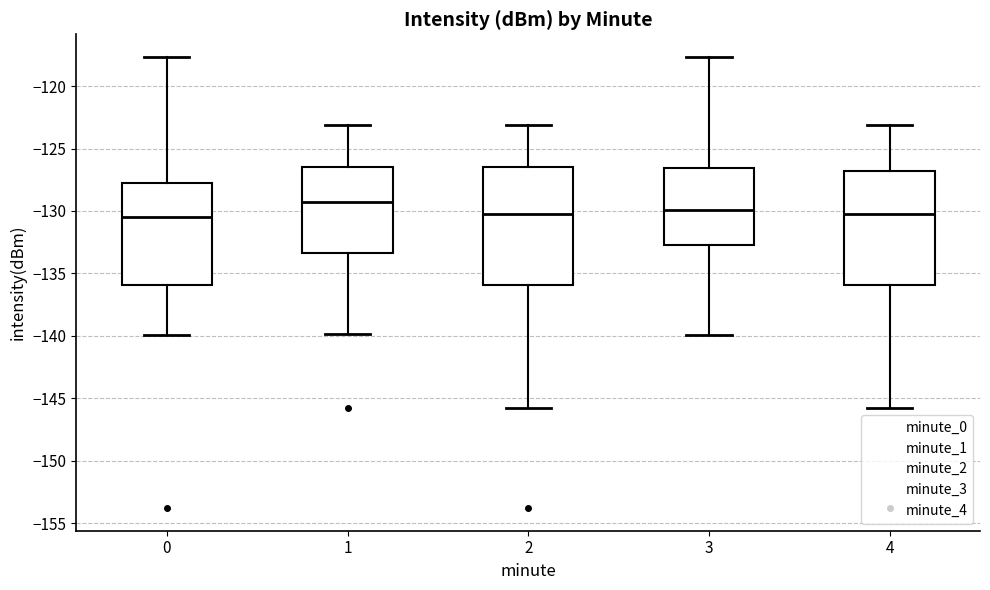

Where is the lower edge of the box at x = 2 on the y-axis? The values are not printed on the chart, so give them approximately, as read against the axis.

-136.0